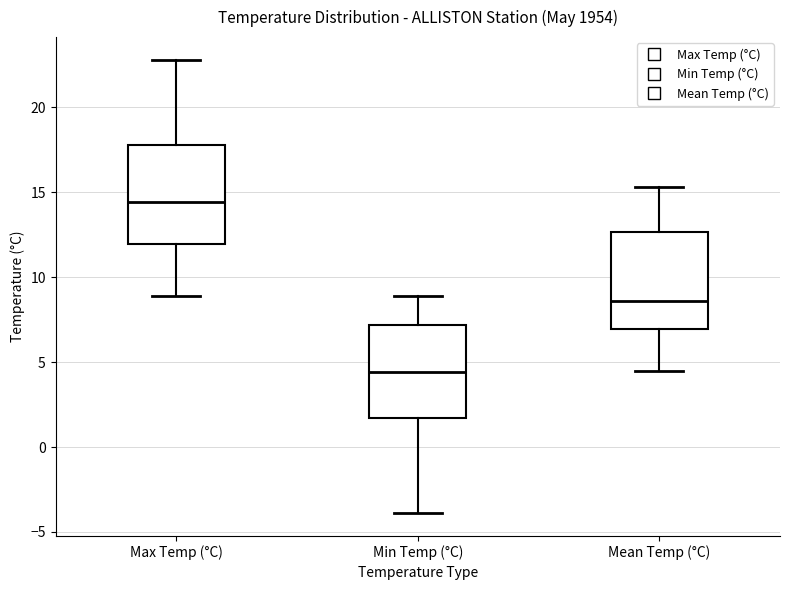

Where does the median line of the box for Min Temp (°C) sit on the y-axis? The values are not printed on the chart, so give them approximately, as read against the axis.

4.5